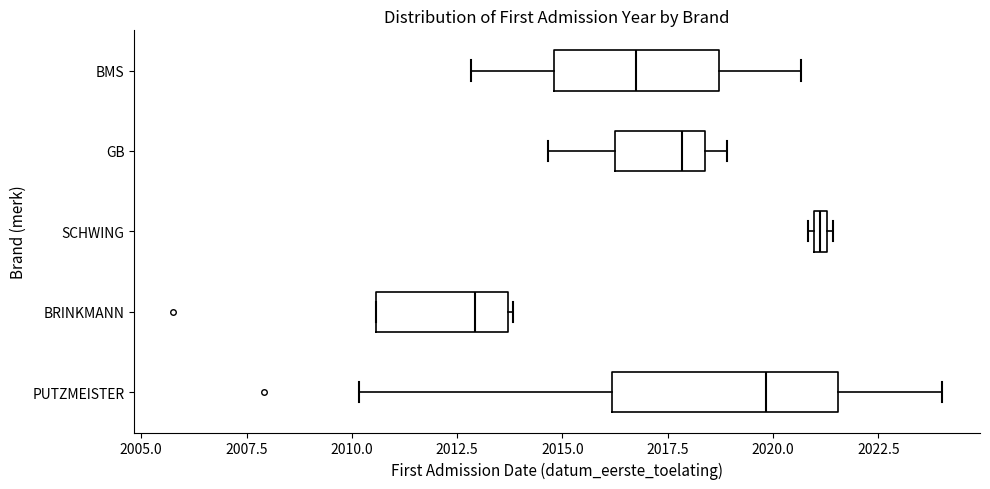

Which box's median line is the furthest to the right?

SCHWING